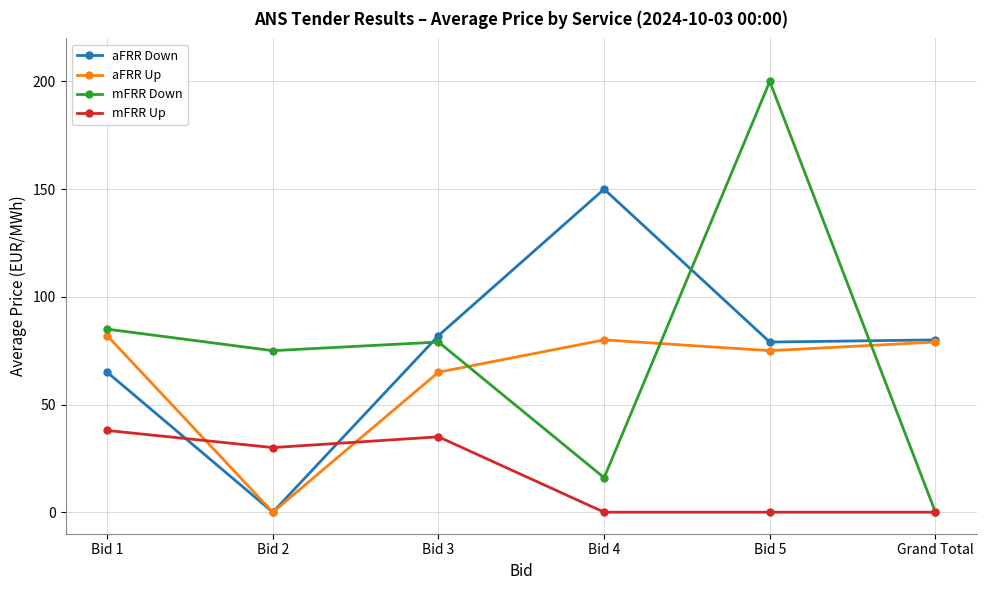

In aFRR Up, how many points are higher than both neighbors (excluding endpoints)?

1